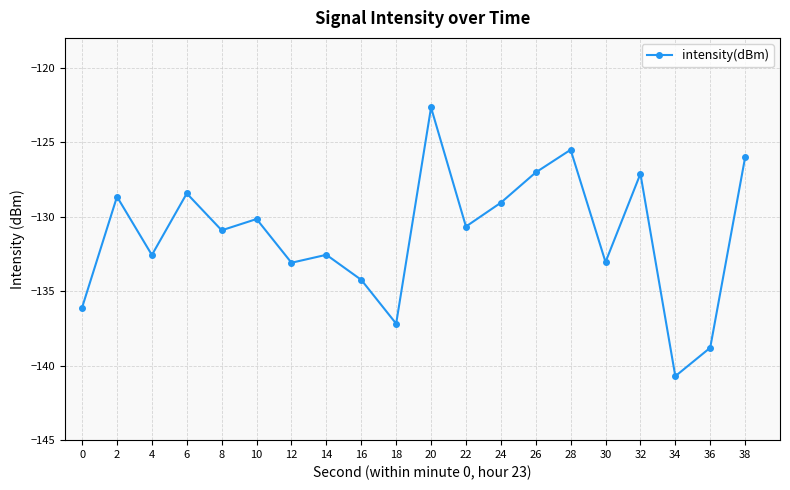

How many interior local valleys (lower than both neighbors) does the data have?

7